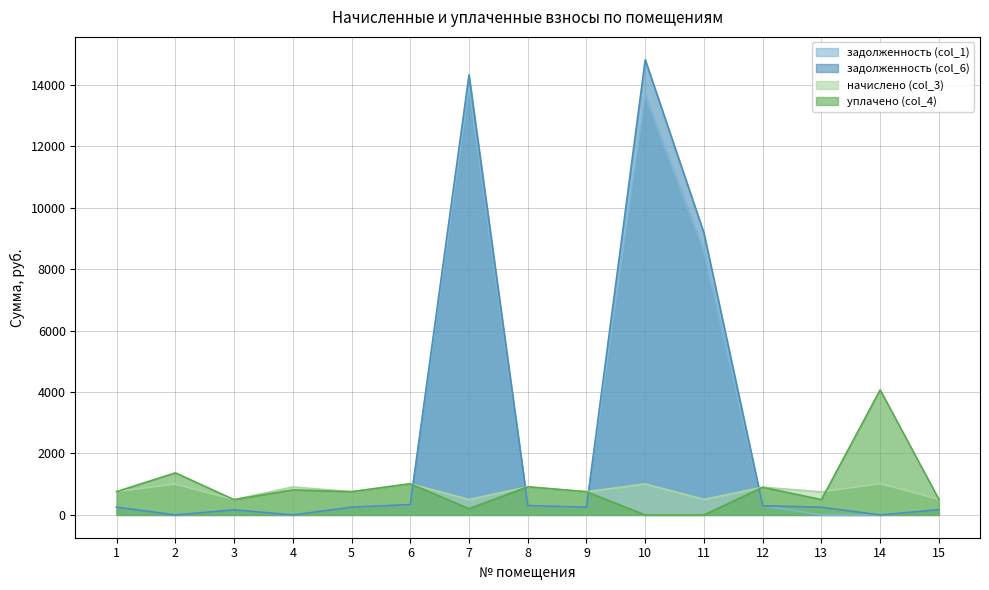

Which label corresponds to the smallest value in the chart?

4